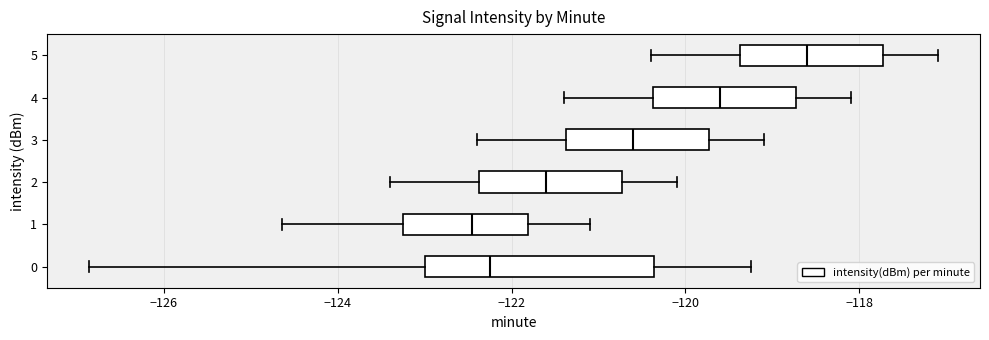

Reading bottom to top, read every box against the x-axis: the position of its median line, the range the box covers, and the ends of its whiskers. The values are not printed on the chart, so give them approximately, as read against the axis.

0: median -122.2, box -123.0 to -120.4, whiskers -126.8 to -119.2
1: median -122.4, box -123.2 to -121.8, whiskers -124.6 to -121.0
2: median -121.6, box -122.4 to -120.8, whiskers -123.4 to -120.0
3: median -120.6, box -121.4 to -119.8, whiskers -122.4 to -119.0
4: median -119.6, box -120.4 to -118.8, whiskers -121.4 to -118.0
5: median -118.6, box -119.4 to -117.8, whiskers -120.4 to -117.0